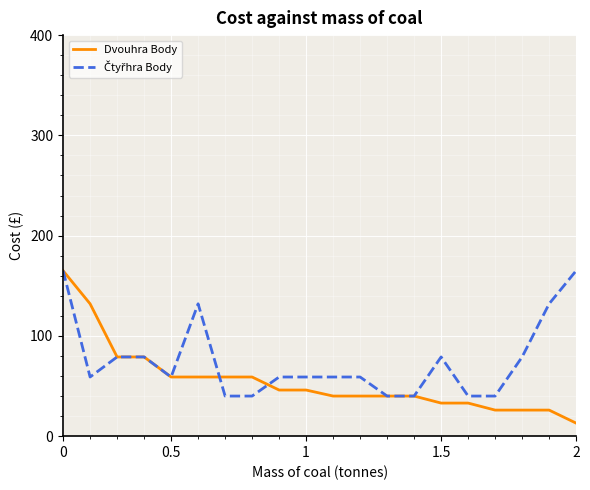

What is the minimum value shown in the chart?

13